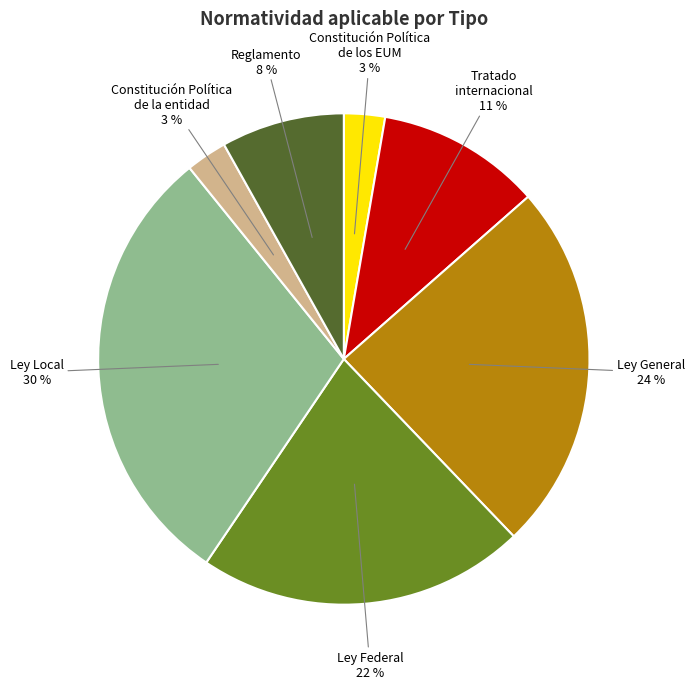

How many slices are in this pie chart?

7